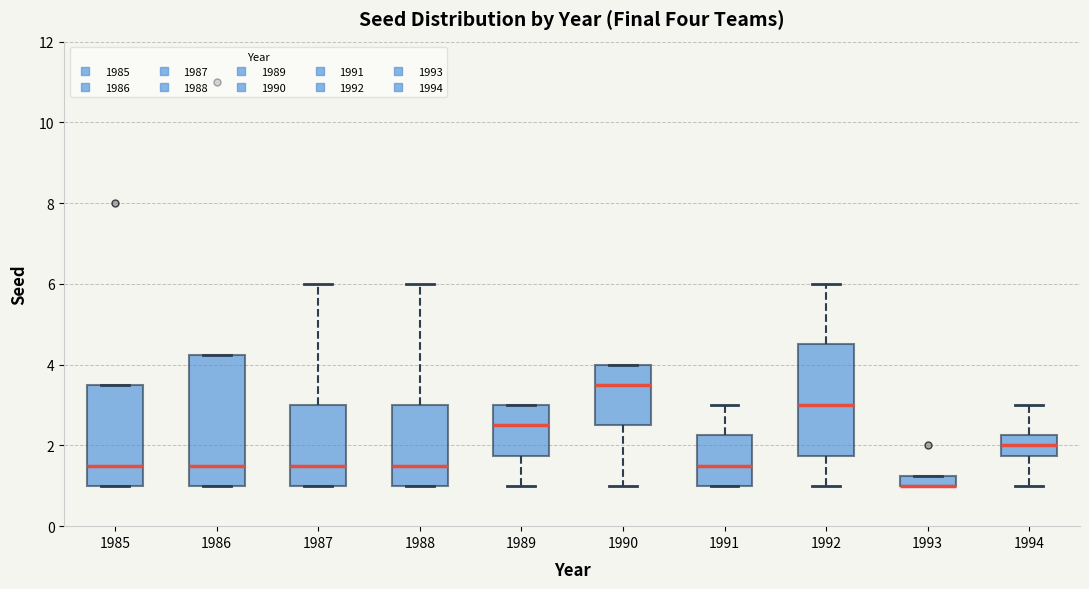

Comparing the boxes themselves (not the whiskers), which one is the tallest?

1986